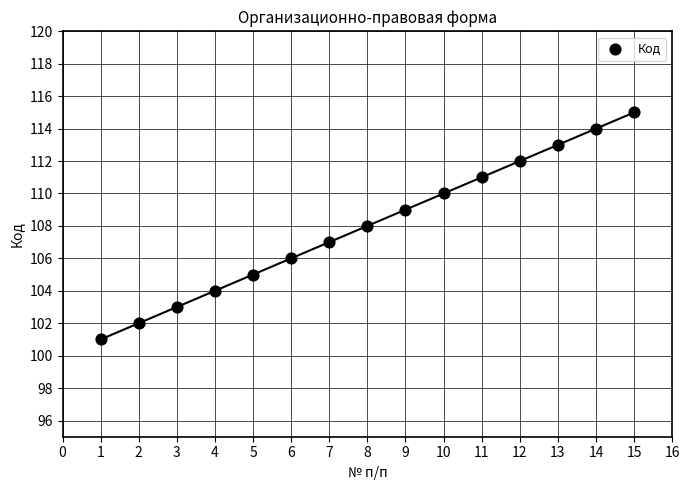

What is the range of Y values (max minus min)?

14